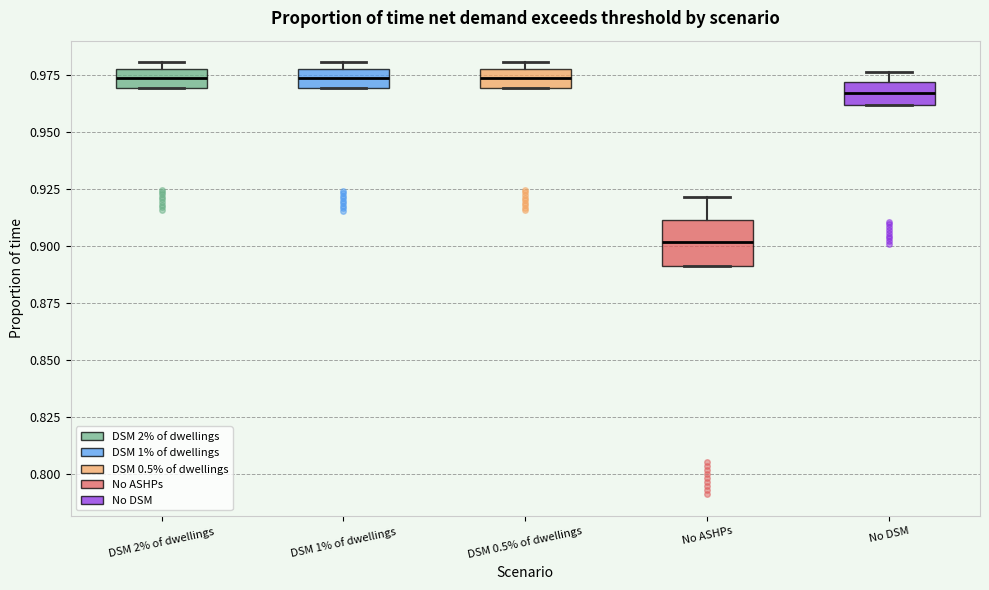

Reading left to right, transcribe this box plot: for each box, give where its median line is, the range the box spans, and where its two whiskers end, as read against the y-axis. The values are not printed on the chart, so give them approximately, as read against the axis.

DSM 2% of dwellings: median 0.975 (inside the box), box 0.970 to 0.975, whiskers 0.970 to 0.980
DSM 1% of dwellings: median 0.975 (inside the box), box 0.970 to 0.975, whiskers 0.970 to 0.980
DSM 0.5% of dwellings: median 0.975 (inside the box), box 0.970 to 0.975, whiskers 0.970 to 0.980
No ASHPs: median 0.900, box 0.890 to 0.910, whiskers 0.890 to 0.920
No DSM: median 0.965, box 0.960 to 0.970, whiskers 0.960 to 0.975